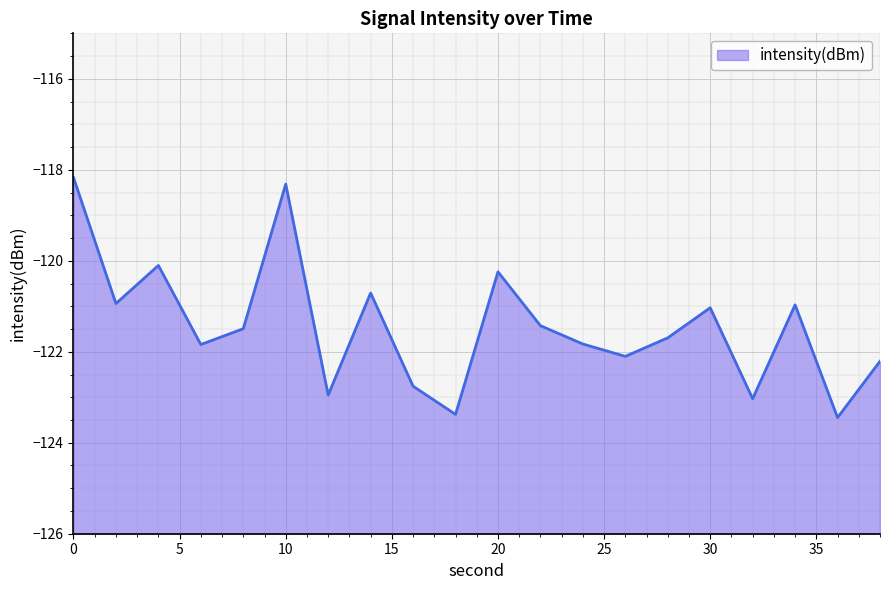

Which has a higher value, 26 or 14?

14